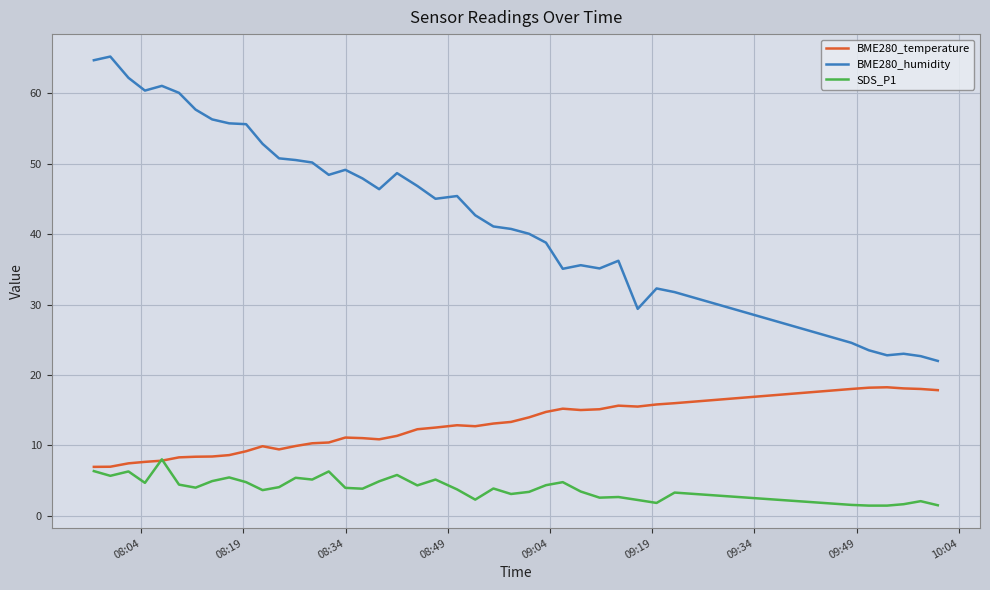

What is the maximum value for SDS_P1?

8.0